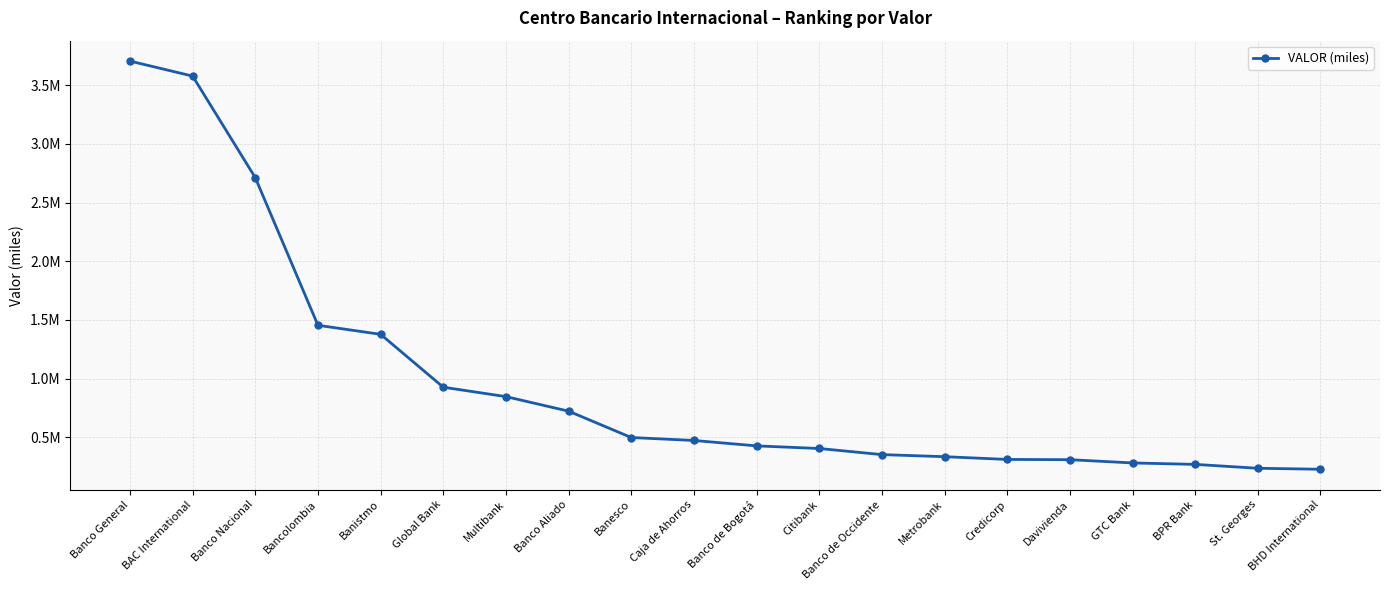

Where does the data first go above 471843?

Banco General